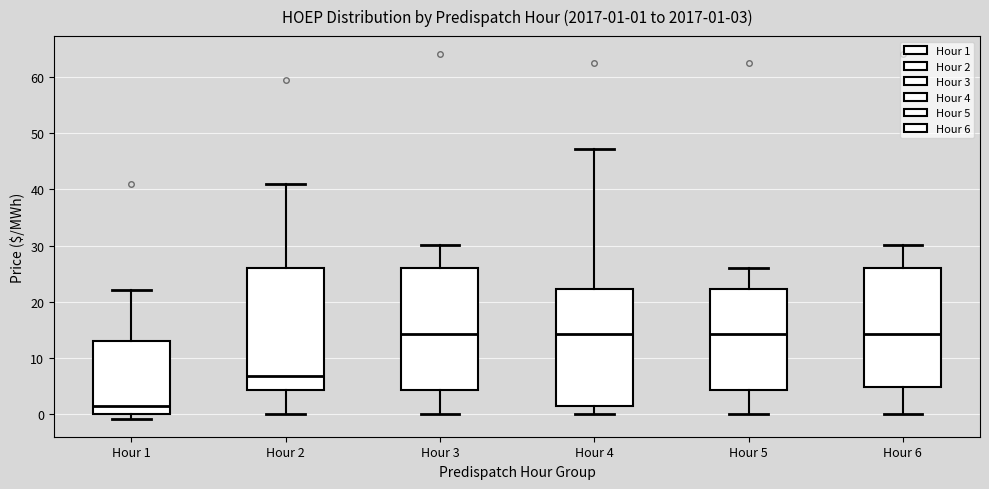

Which box's median line is the lowest?

Hour 1